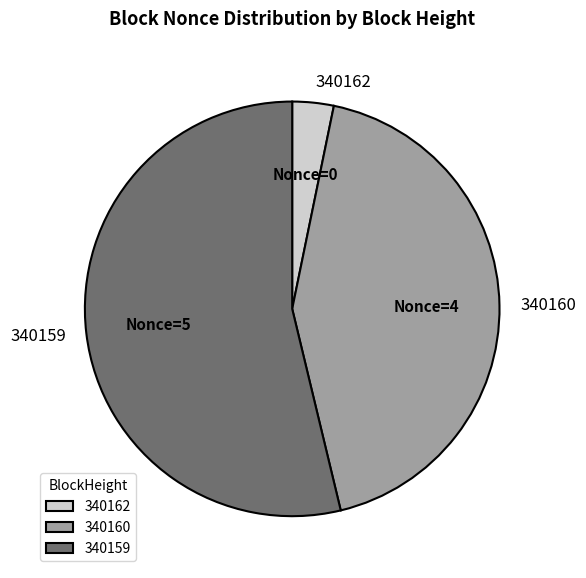

Is it true that 340162 is 3% of the pie?

True